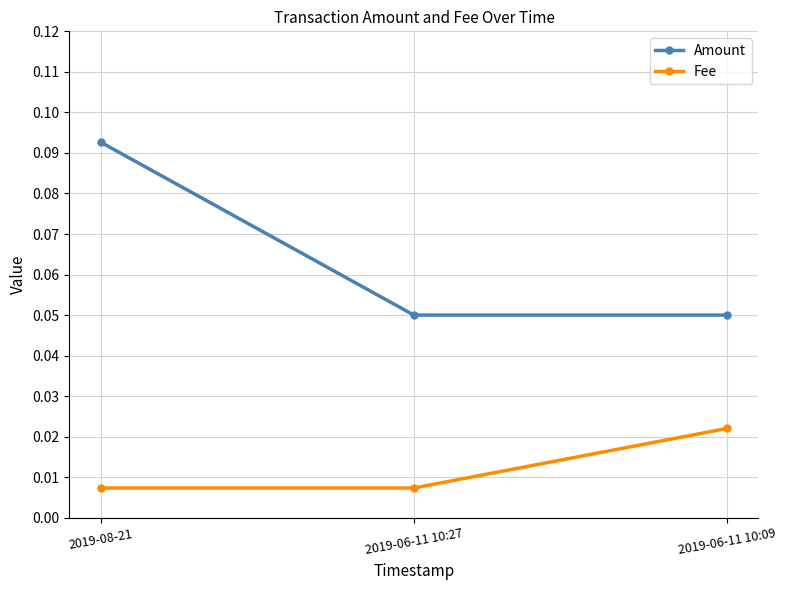

Count the Amount values in the range 0 to 1.

3